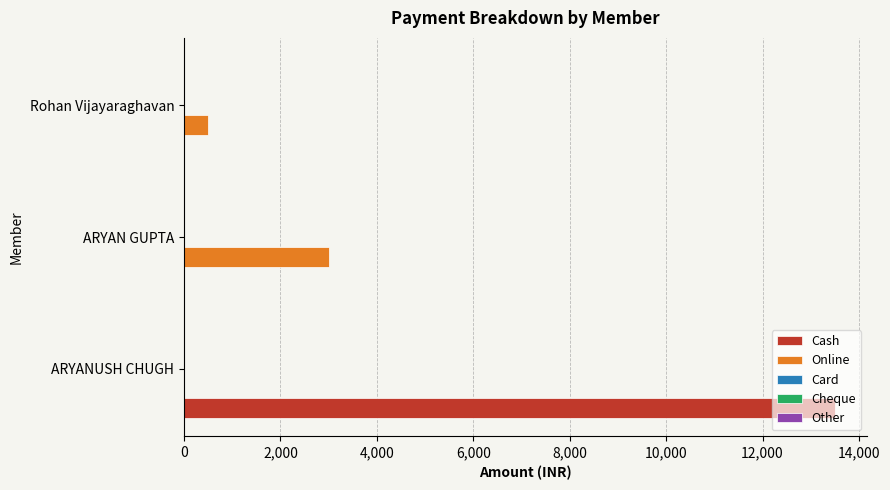

The value of Online at ARYAN GUPTA is 3965. True or false?

False